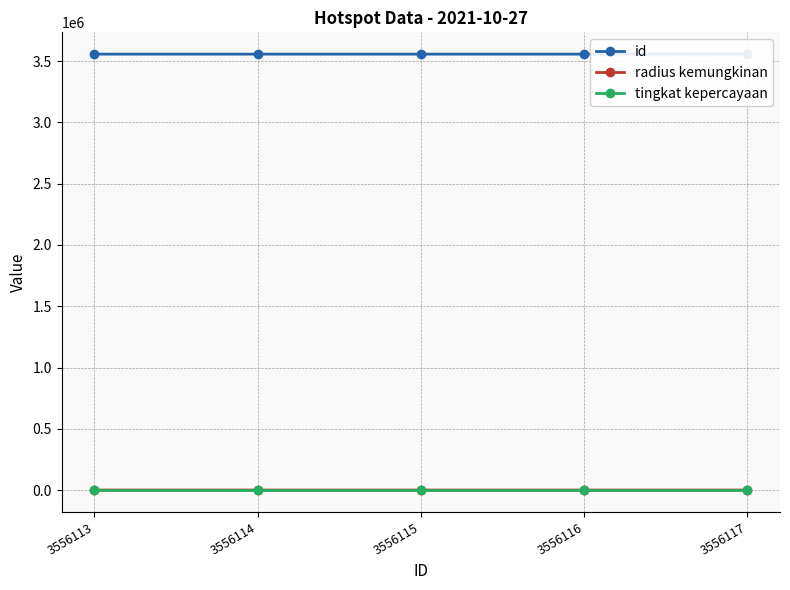

True or false: tingkat kepercayaan and id cross at least once.

False